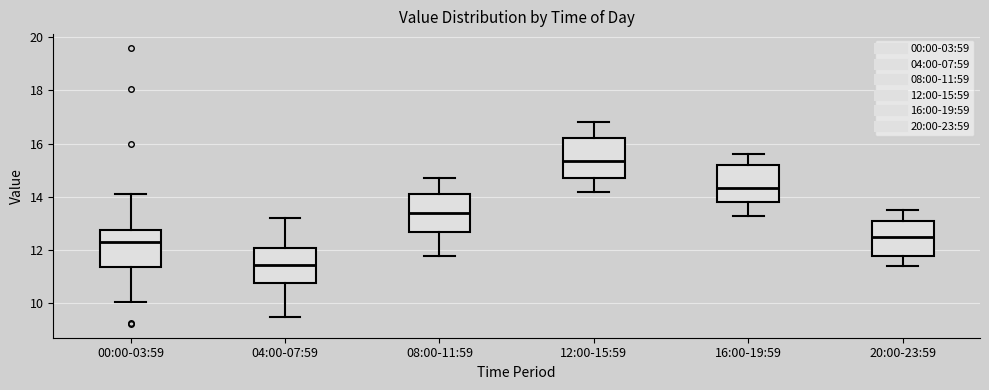

Which box has the lowest median line?

04:00-07:59